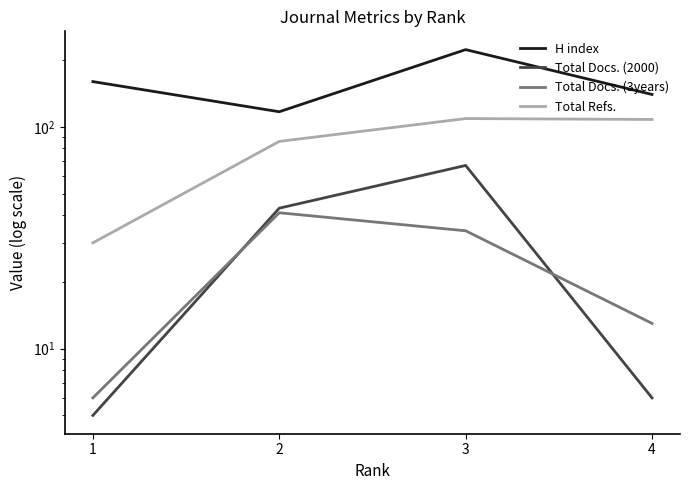

What is the smallest value displayed?

5